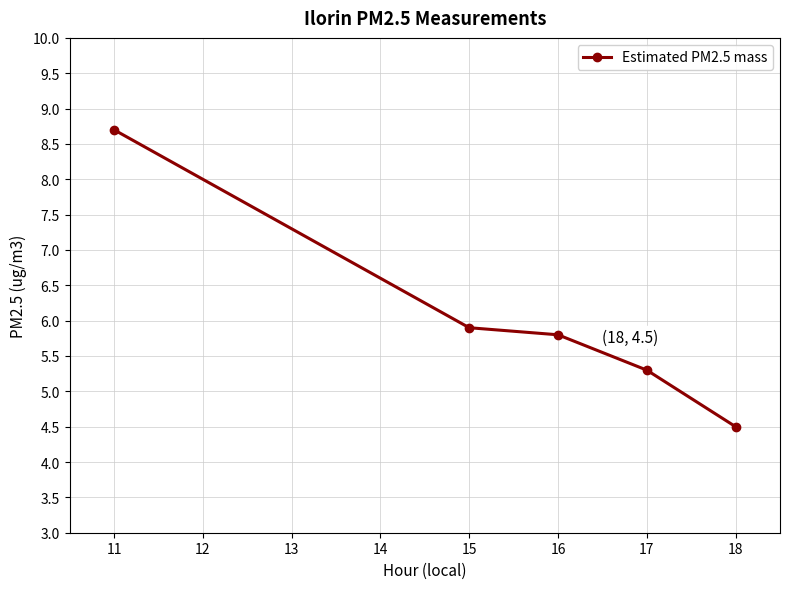

List the labels in order of value, smallest first.

18, 17, 16, 15, 11